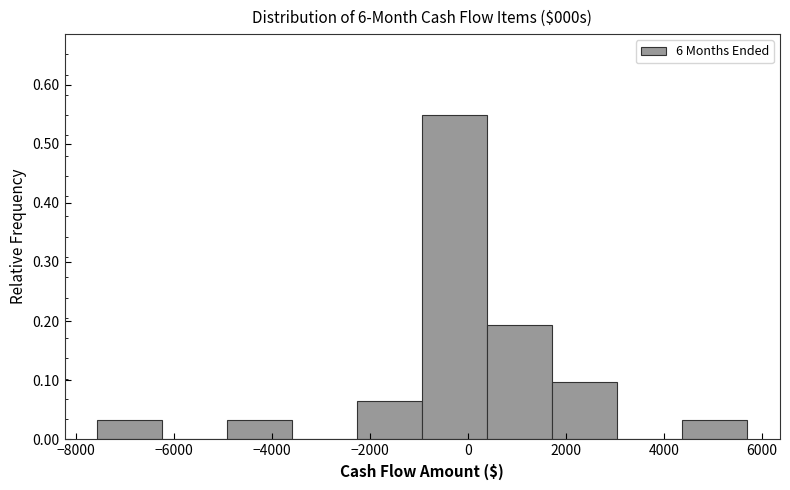

Reading left to right, transcribe this chart: for each bar, give the range it covers on the x-axis and its height. Neither the bar edges nor the heights are printed on the chart, so give them approximately, as read against the axes.

-7600 to -6200: 0.03
-6200 to -5000: 0
-5000 to -3600: 0.03
-3600 to -2200: 0
-2200 to -1000: 0.06
-1000 to 400: 0.55
400 to 1800: 0.19
1800 to 3000: 0.10
3000 to 4400: 0
4400 to 5800: 0.03